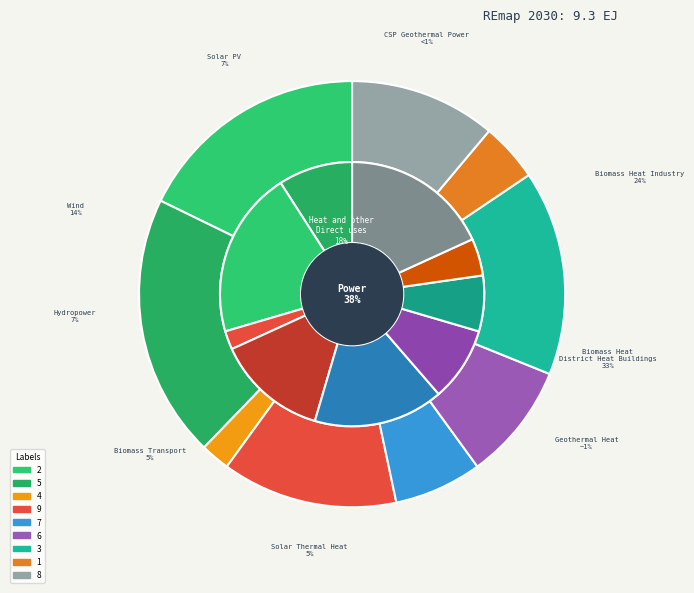

Combined, what portion of the pie is 6 and 3?

24.4%